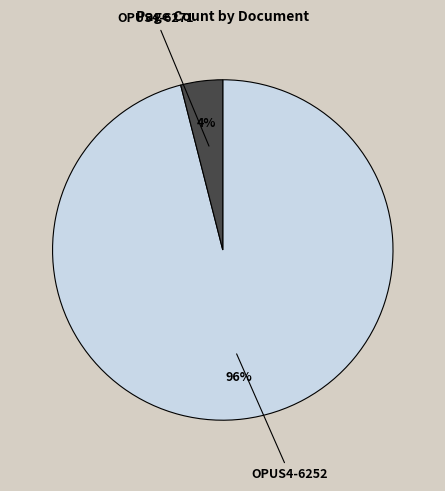

Does OPUS4-6271 account for over 50% of the chart?

No